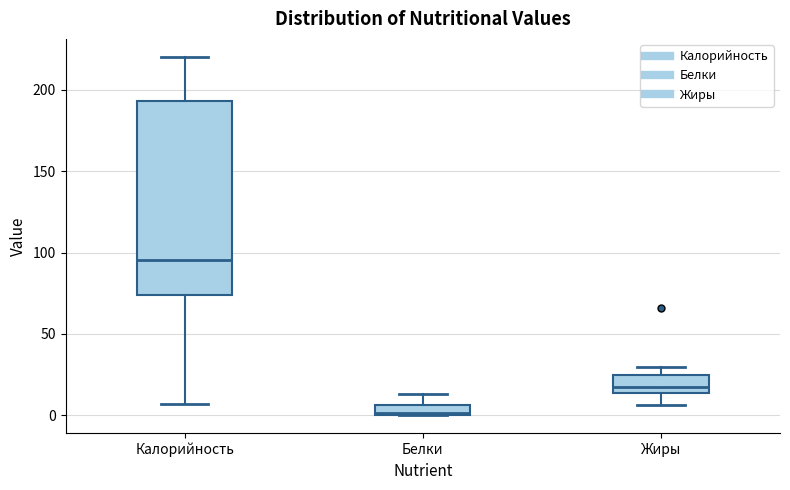

Comparing the boxes themselves (not the whiskers), which one is the tallest?

Калорийность